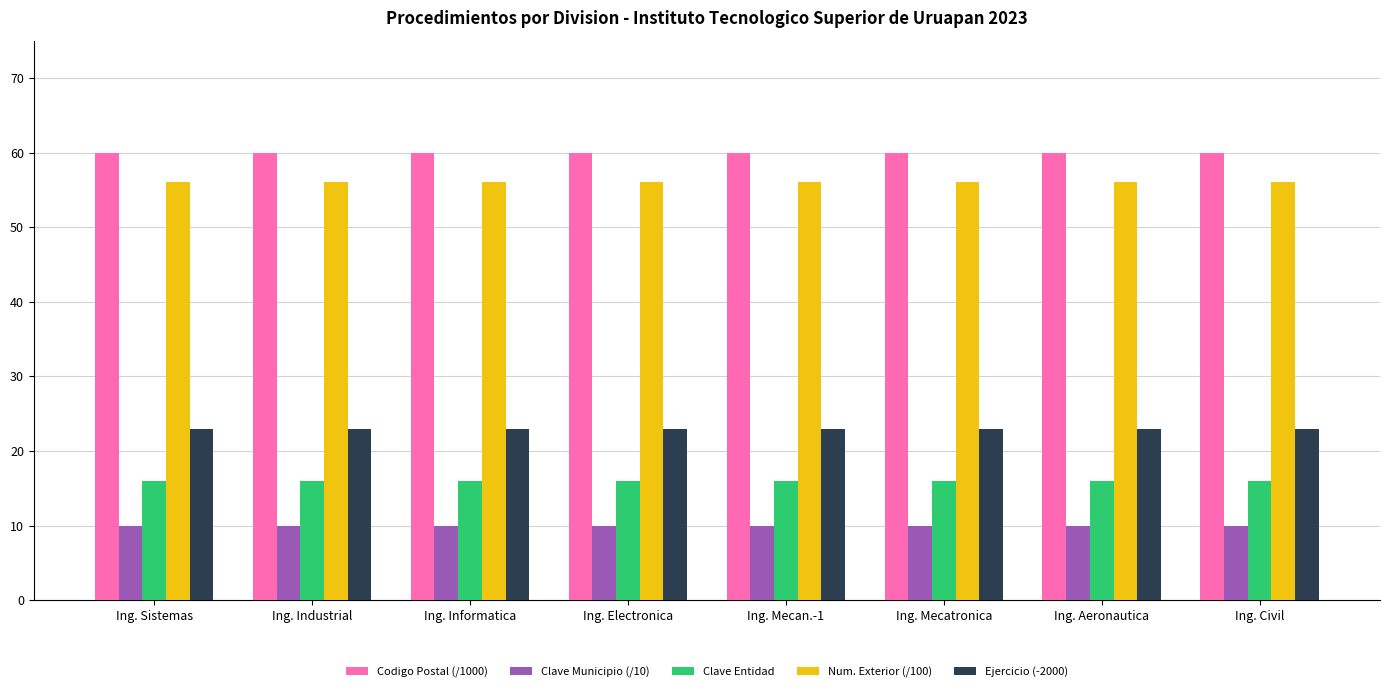

What is the sum of the Clave Municipio (/10) values at Ing. Mecan.-1 and Ing. Informatica?

20